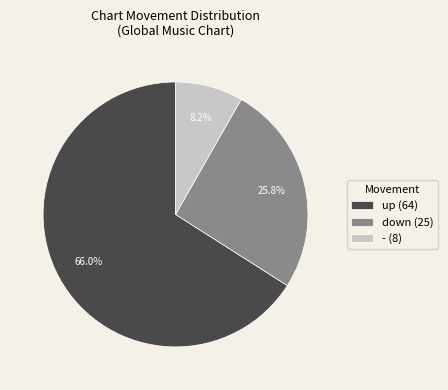

Which category has the biggest portion of the pie?

up